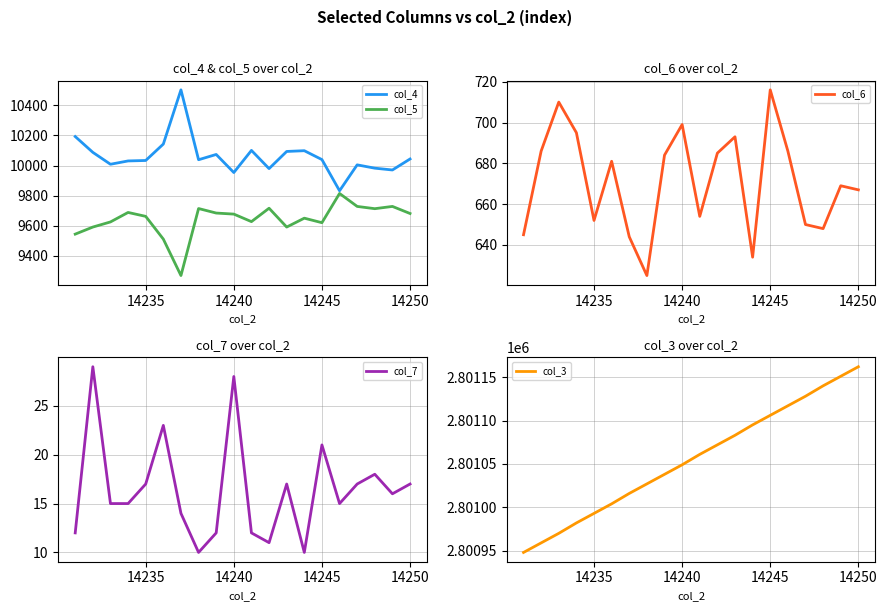

How many data points in col_4 are less than 10040?

10